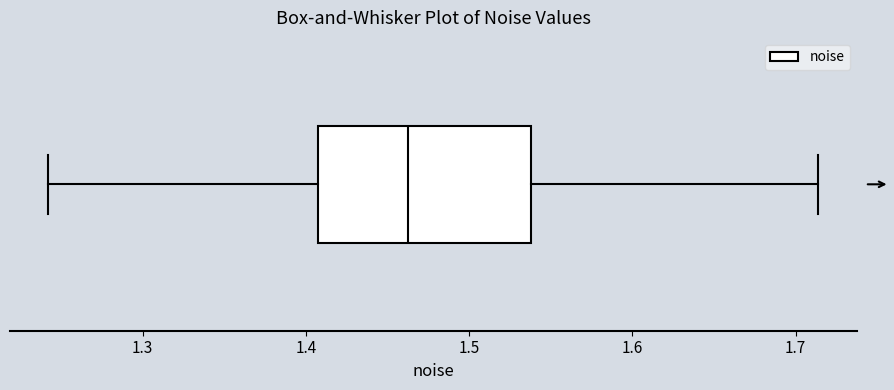

Read this box plot against the x-axis: the position of the median line, the range covered by the box, and the ends of both whiskers. The values are not printed on the chart, so give them approximately, as read against the axis.

median 1.46, box 1.41 to 1.54, whiskers 1.24 to 1.71